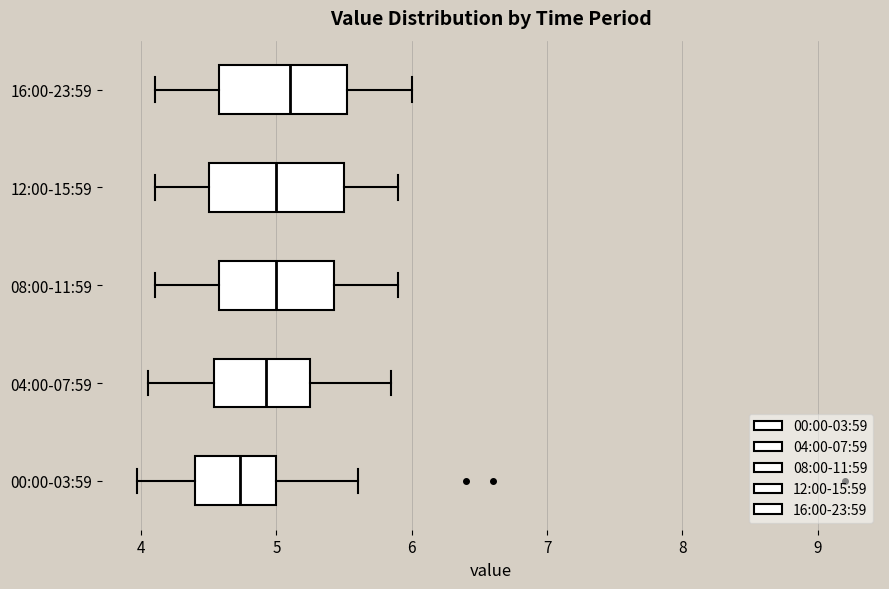

Reading bottom to top, read every box against the x-axis: the position of its median line, the range the box covers, and the ends of its whiskers. The values are not printed on the chart, so give them approximately, as read against the axis.

00:00-03:59: median 4.7, box 4.4 to 5.0, whiskers 4.0 to 5.6
04:00-07:59: median 4.9, box 4.5 to 5.3, whiskers 4.1 to 5.9
08:00-11:59: median 5.0, box 4.6 to 5.4, whiskers 4.1 to 5.9
12:00-15:59: median 5.0, box 4.5 to 5.5, whiskers 4.1 to 5.9
16:00-23:59: median 5.1, box 4.6 to 5.5, whiskers 4.1 to 6.0